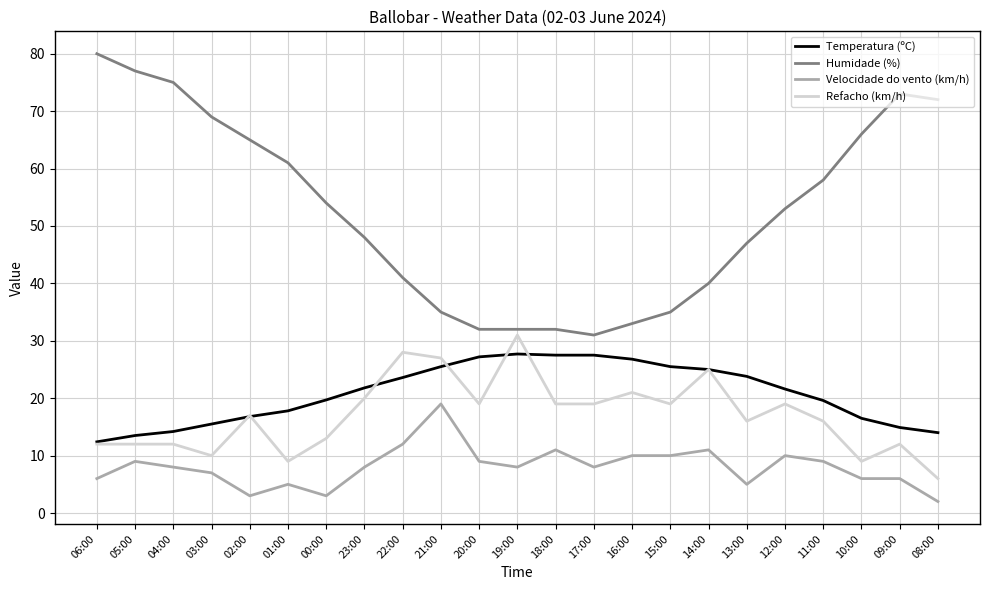

Which series has the largest range (max minus min)?

Humidade (%)